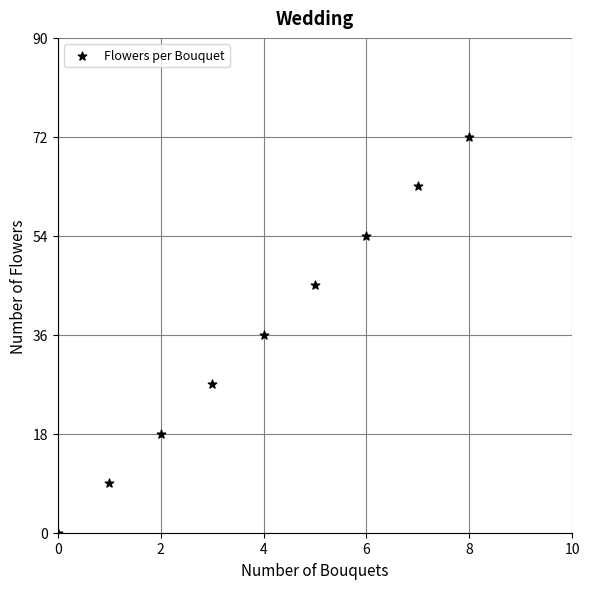

What is the range of Y values (max minus min)?

72